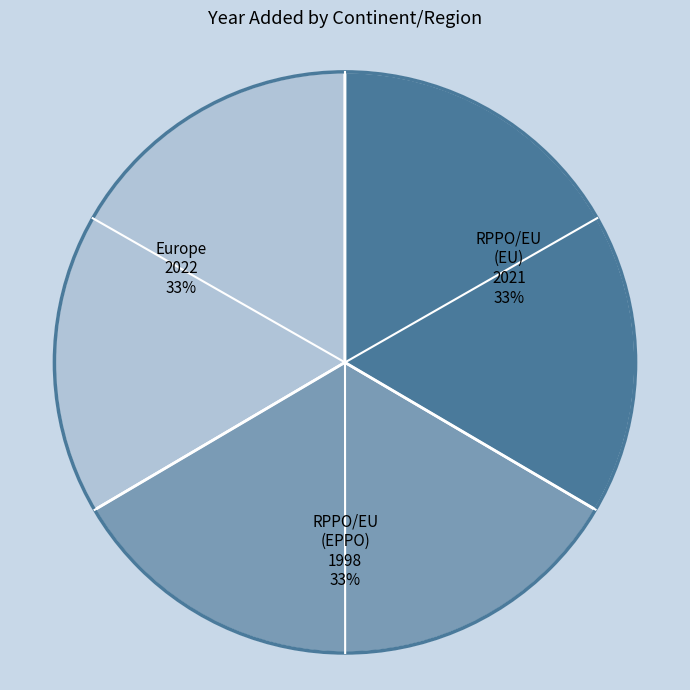

Does any single category account for the majority?

No